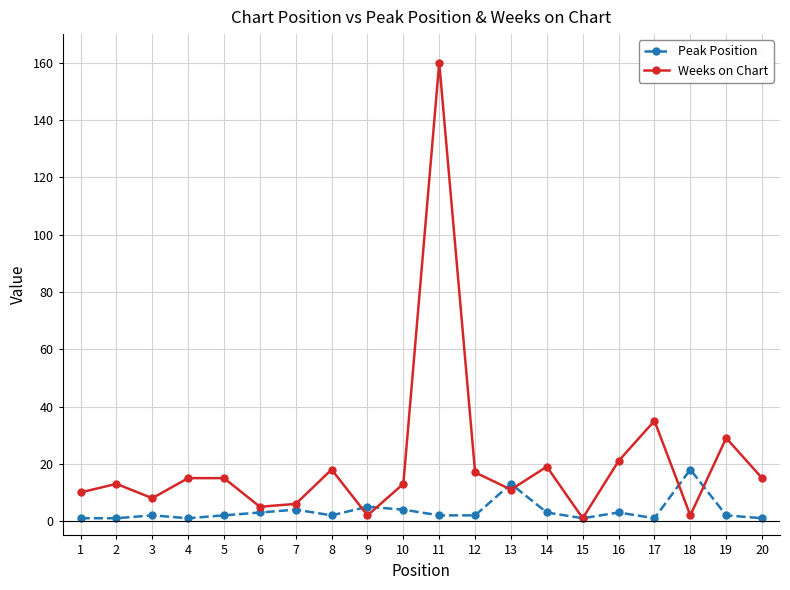

Which series ends up on top after the final intersection of Peak Position and Weeks on Chart?

Weeks on Chart